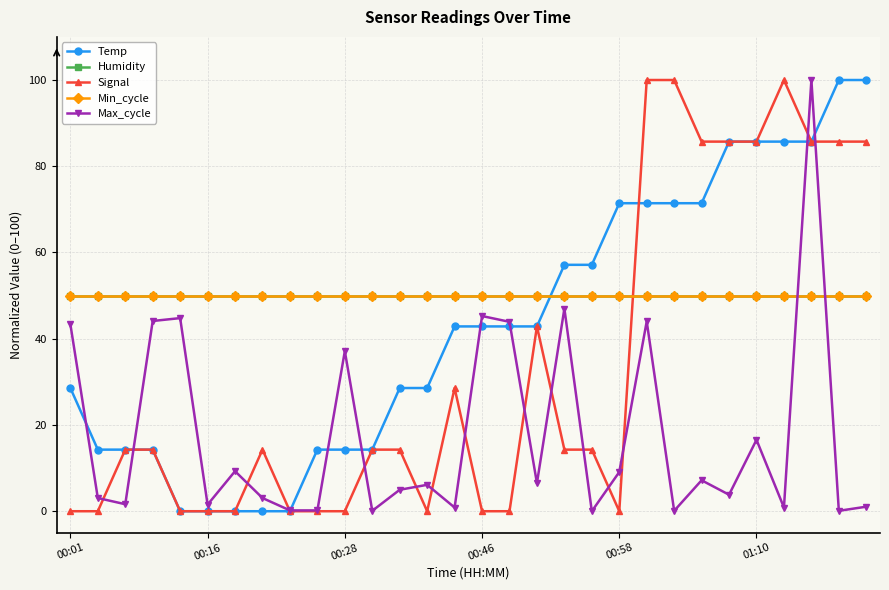

True or false: Humidity and Signal cross at least once.

True